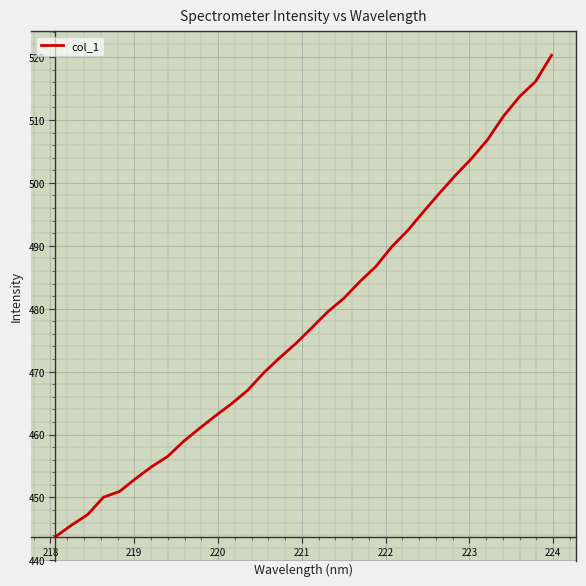

What is the sum of all values?

15291.0